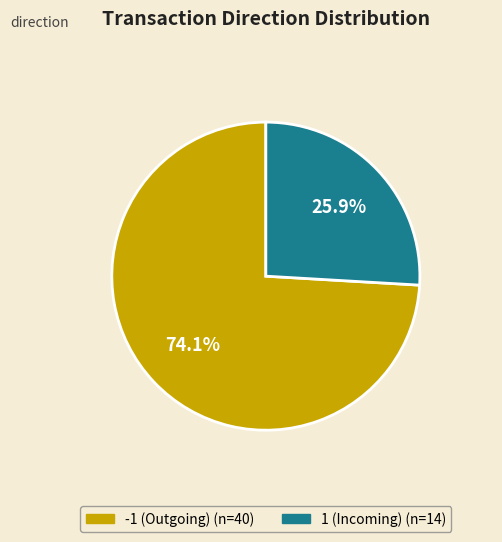

Is there any slice that represents more than half of the pie?

Yes